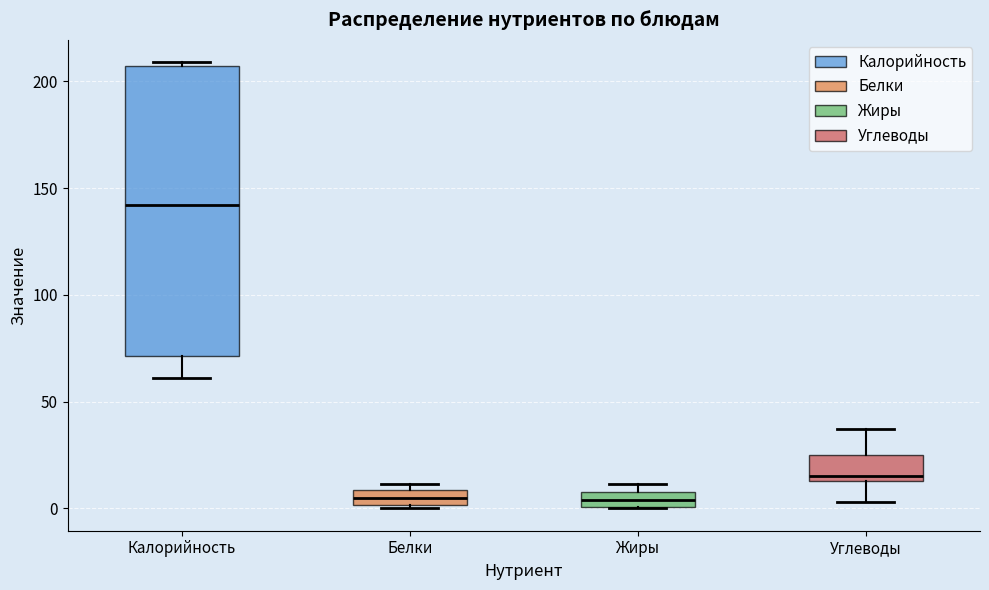

Where does the upper whisker of the box for Углеводы end on the y-axis? The values are not printed on the chart, so give them approximately, as read against the axis.

35